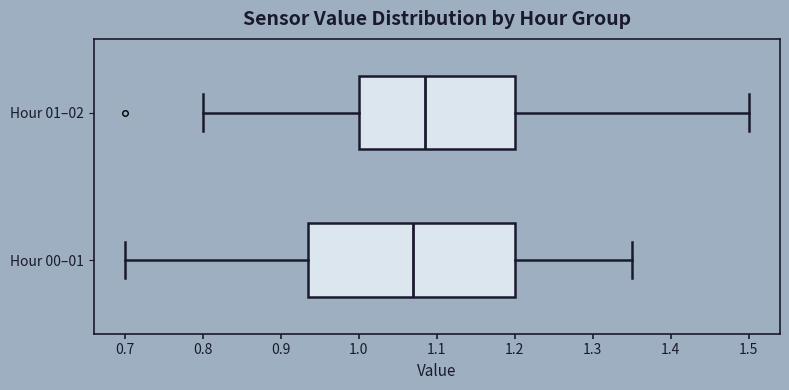

Which box is the widest, from its left edge to its right edge?

Hour 00–01